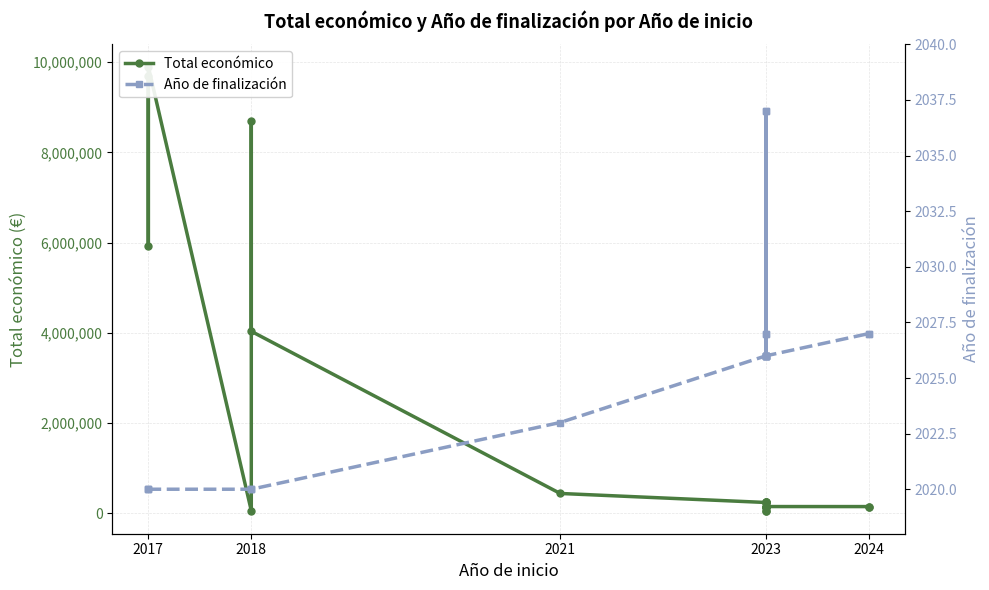

How many series are shown in this chart?

2